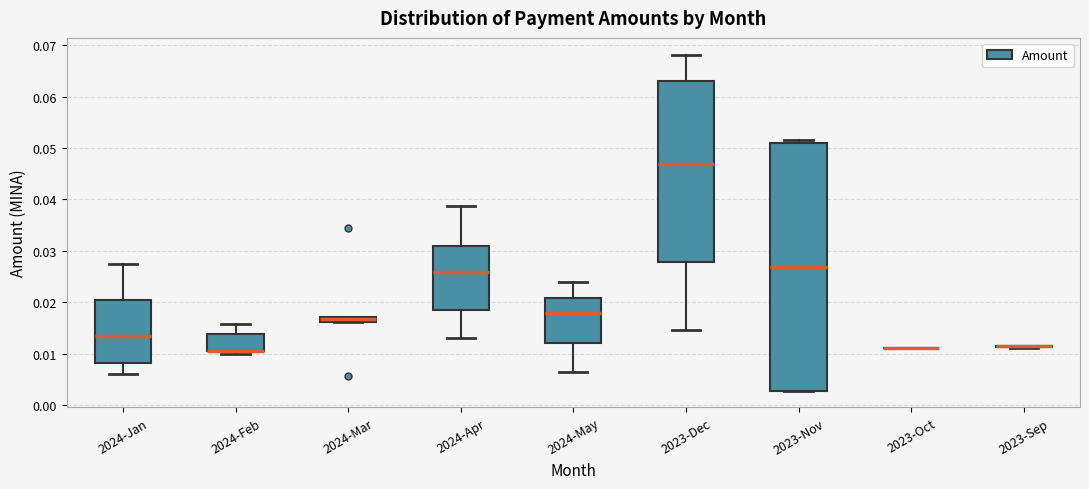

Where is the lower edge of the box for 2024-Feb on the y-axis? The values are not printed on the chart, so give them approximately, as read against the axis.

0.011